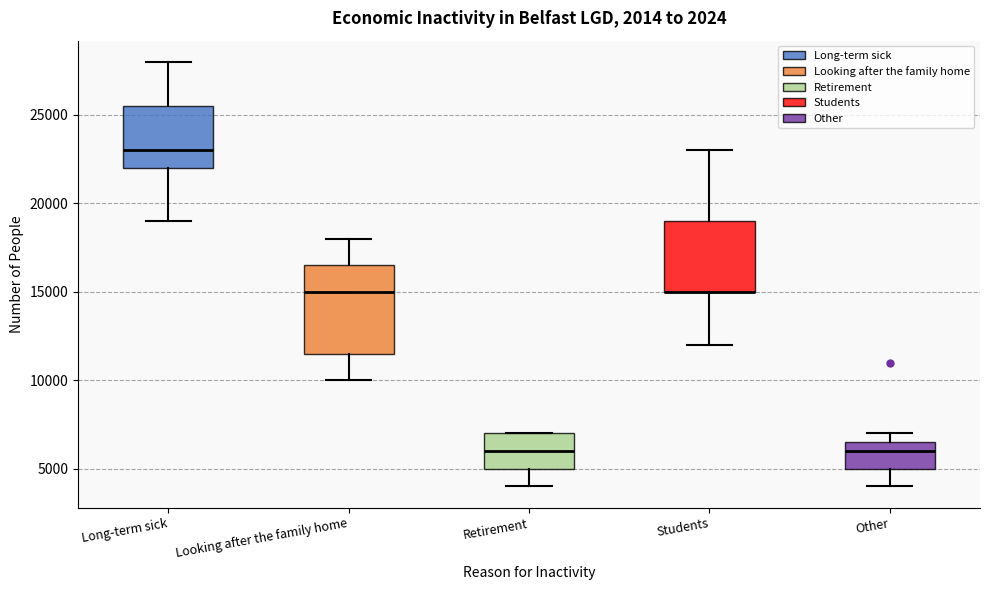

Reading left to right, transcribe this box plot: for each box, give where its median line is, the range the box spans, and where its two whiskers end, as read against the y-axis. The values are not printed on the chart, so give them approximately, as read against the axis.

Long-term sick: median 23000, box 22000 to 25500, whiskers 19000 to 28000
Looking after the family home: median 15000, box 11500 to 16500, whiskers 10000 to 18000
Retirement: median 6000, box 5000 to 7000, whiskers 4000 to 7000
Students: median 15000 (drawn on the box's lower edge), box 15000 to 19000, whiskers 12000 to 23000
Other: median 6000, box 5000 to 6500, whiskers 4000 to 7000